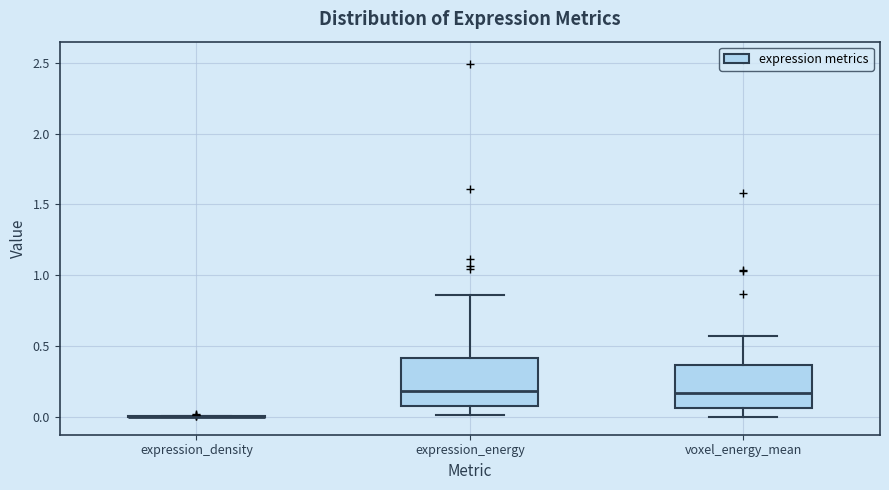

Reading left to right, transcribe this box plot: for each box, give where its median line is, the range the box spans, and where its two whiskers end, as read against the y-axis. The values are not printed on the chart, so give them approximately, as read against the axis.

expression_density: box collapsed to a line at 0.00, whiskers 0.00 to 0.00
expression_energy: median 0.20, box 0.10 to 0.40, whiskers 0.00 to 0.85
voxel_energy_mean: median 0.15, box 0.05 to 0.35, whiskers 0.00 to 0.55